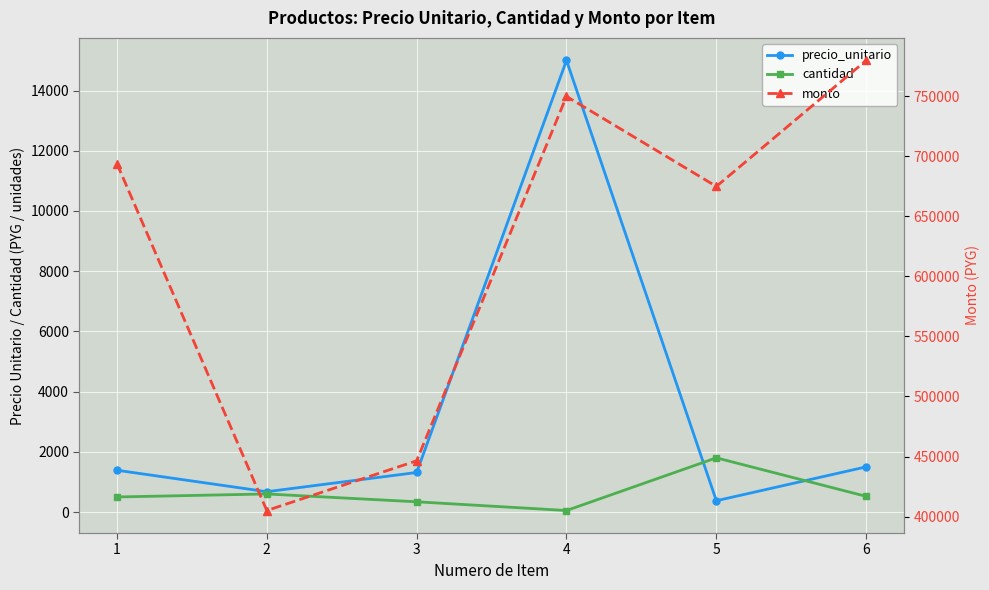

How many data points in precio_unitario are above 1388?

2